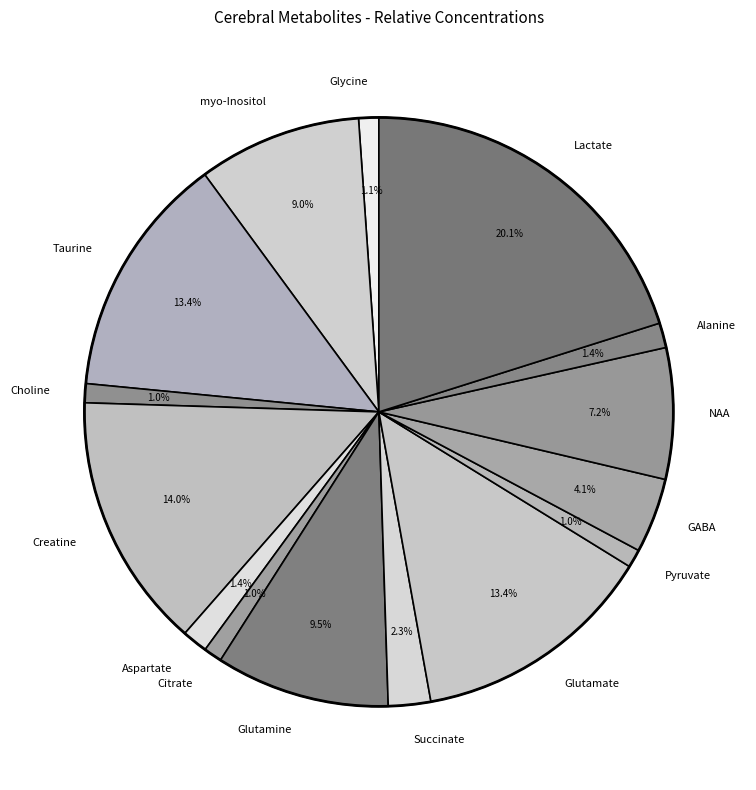

True or false: Citrate accounts for 1% of the total.

True